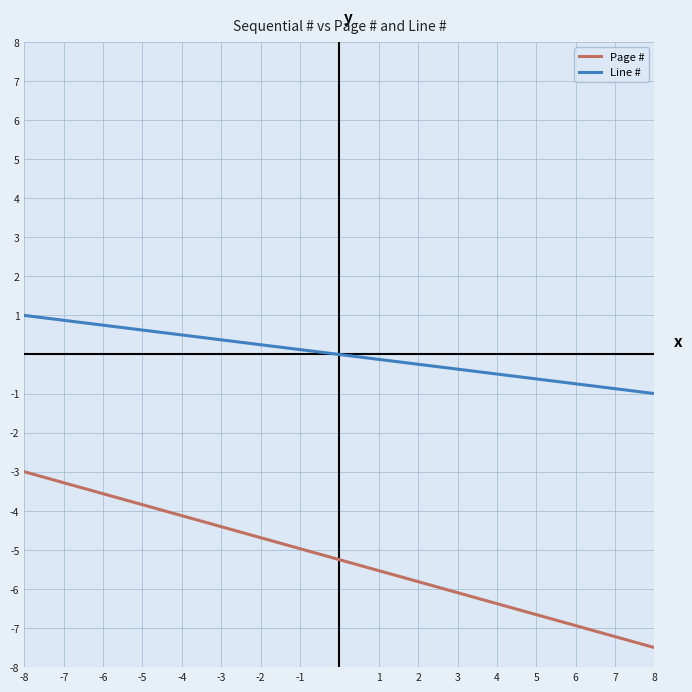

What is the greatest value displayed?

1.0